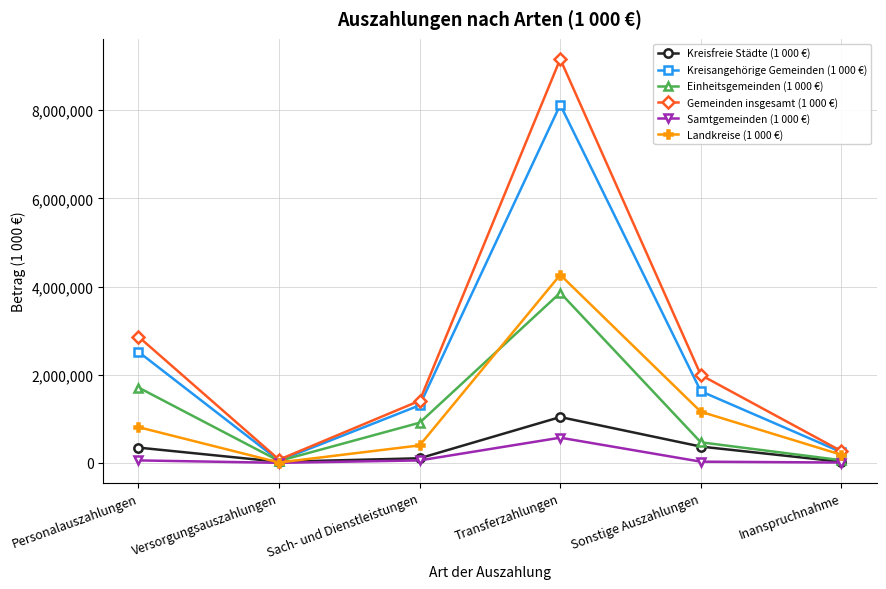

Which label corresponds to the largest value in the chart?

Transferzahlungen